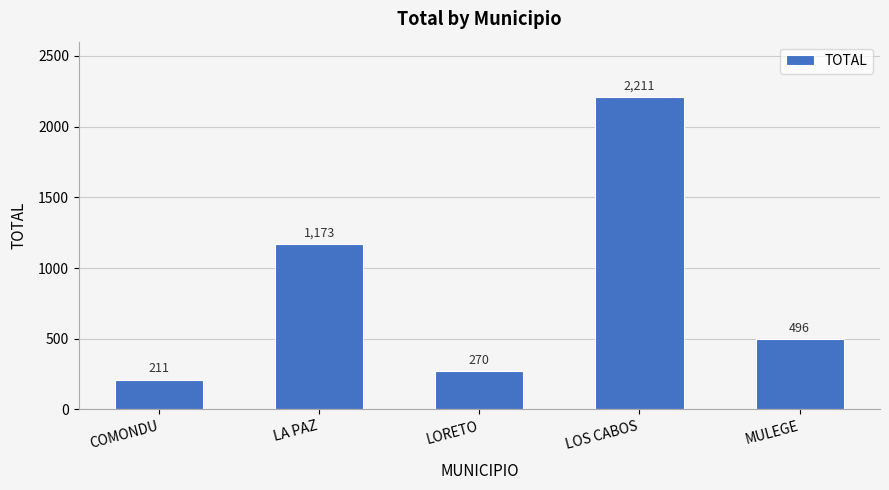

Reading left to right, what are all the values shown in this chart?

211	1173	270	2211	496